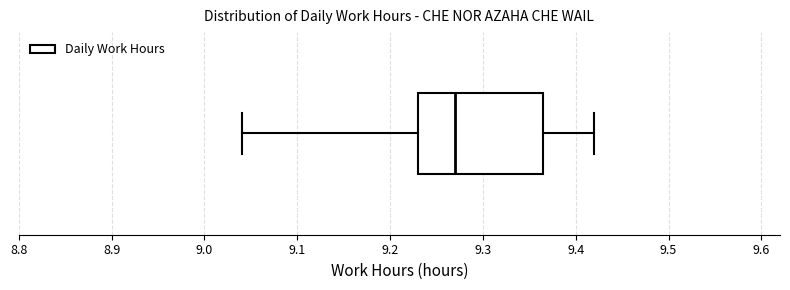

Where is the left edge of the box on the x-axis? The values are not printed on the chart, so give them approximately, as read against the axis.

9.23